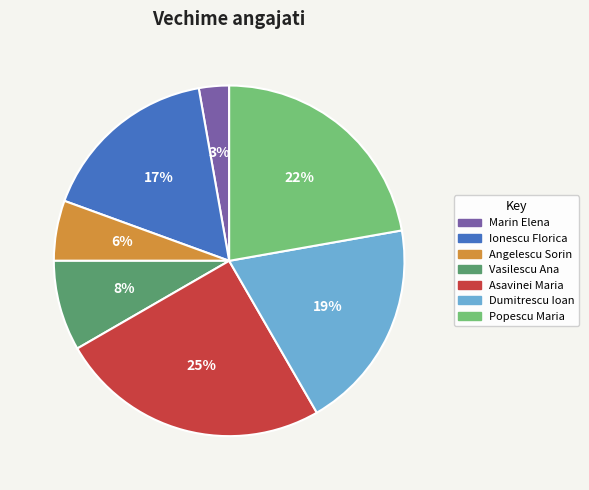

How many slices are in this pie chart?

7